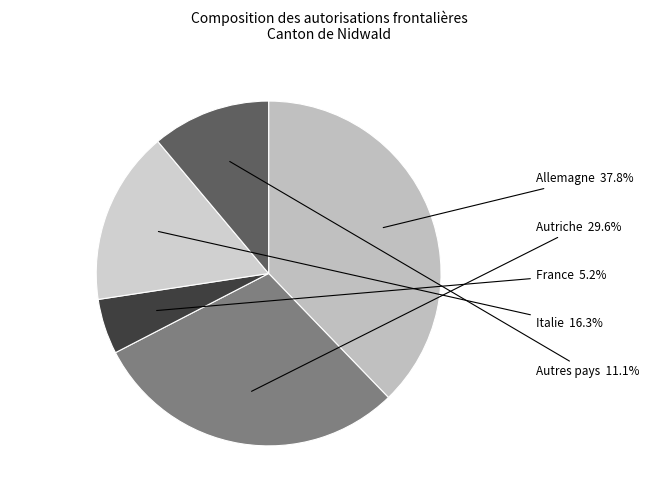

How many slices are in this pie chart?

5